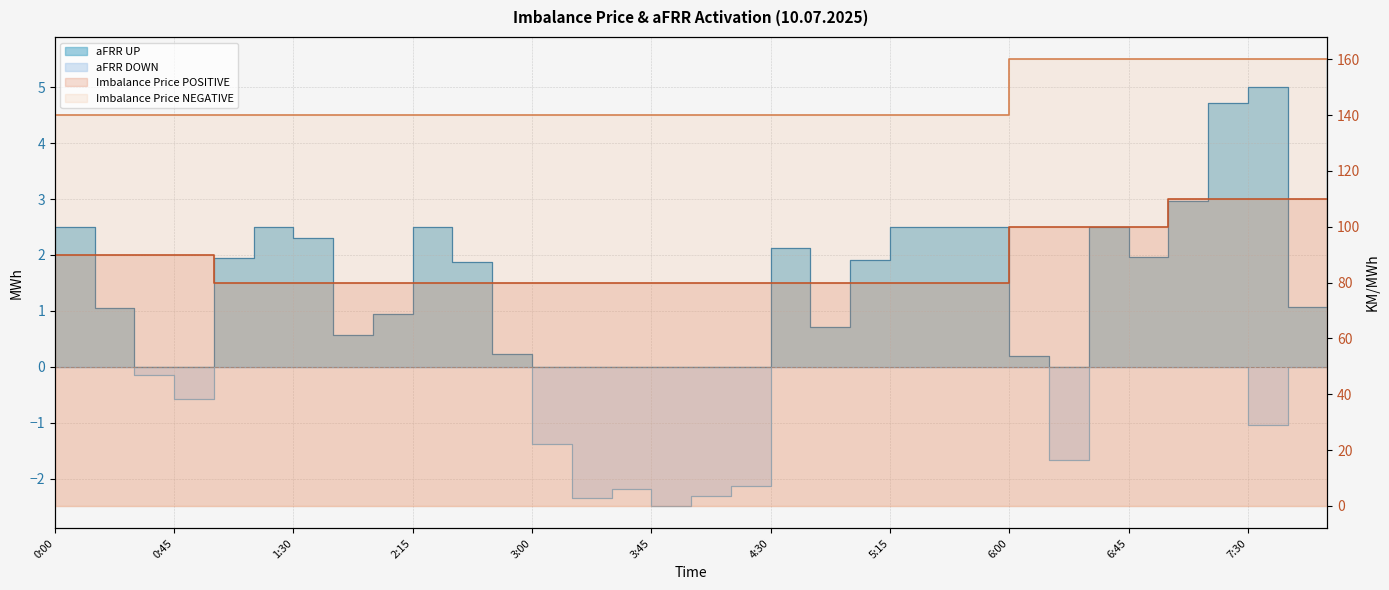

Rank the categories by aFRR UP value from highest to lowest.

8:00, 7:30, 7:15, 7:00, 1:15, 2:15, 5:15, 5:30, 5:45, 6:30, 0:00, 1:30, 4:30, 6:45, 1:00, 5:00, 2:30, 7:45, 0:15, 2:00, 4:45, 1:45, 2:45, 6:00, 0:30, 0:45, 3:00, 3:15, 3:30, 3:45, 4:00, 4:15, 6:15